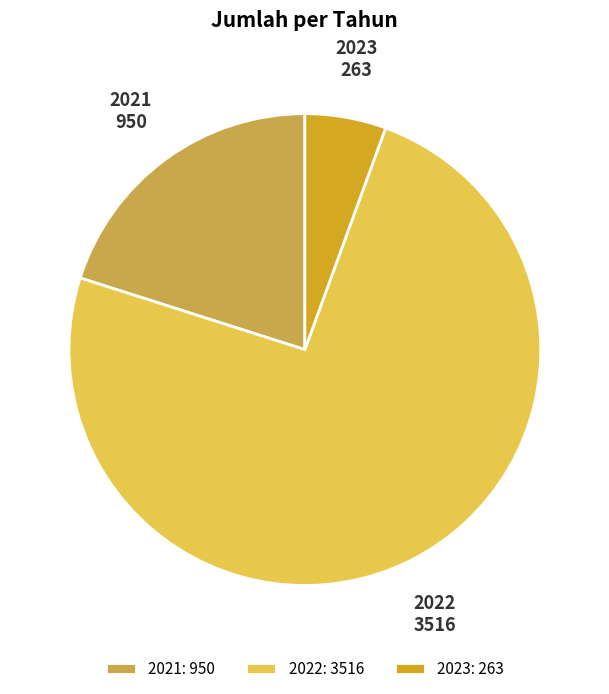

True or false: 2021 accounts for 32% of the total.

False